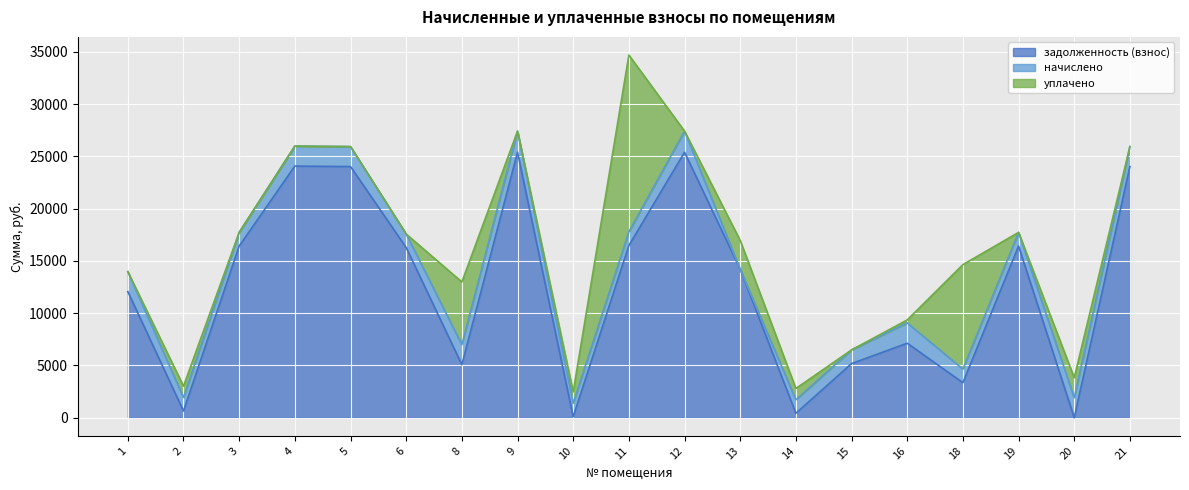

How many data points does each series have?

19